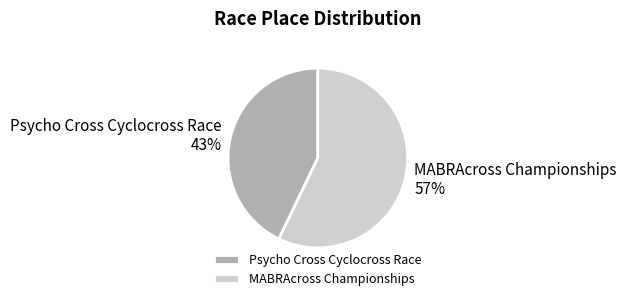

Count the number of slices in the pie.

2